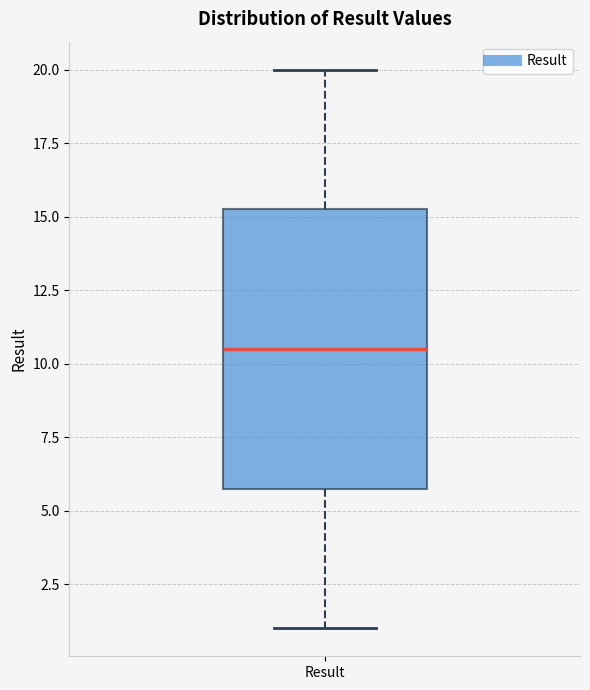

Transcribe this box plot: give where the median line is, the range the box spans, and where the two whiskers end, as read against the y-axis. The values are not printed on the chart, so give them approximately, as read against the axis.

median 10.5, box 6.0 to 15.5, whiskers 1.0 to 20.0